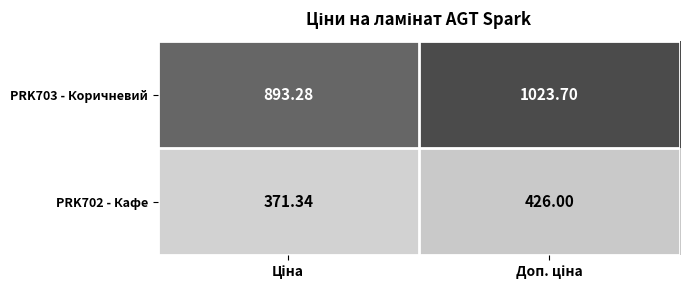

How many values in the PRK703 - Коричневий series are below 1023?

1